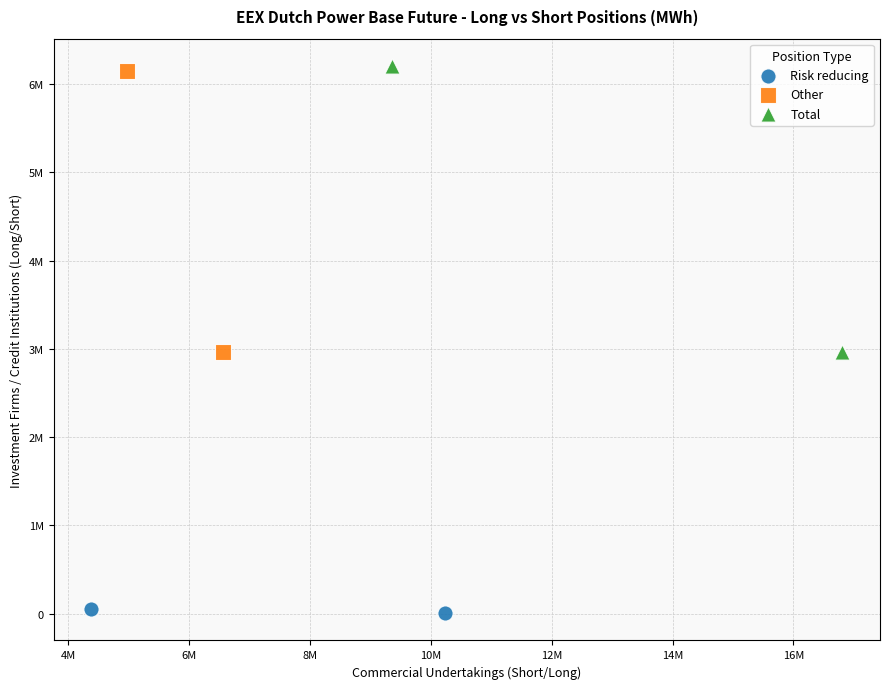

What are all the series names shown in the legend?

Risk reducing, Other, Total